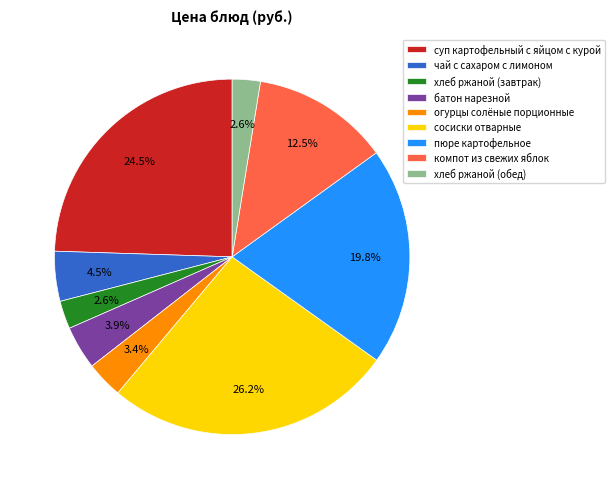

To the nearest percent, what is the difference between the largest and smallest slice percentages?

24%